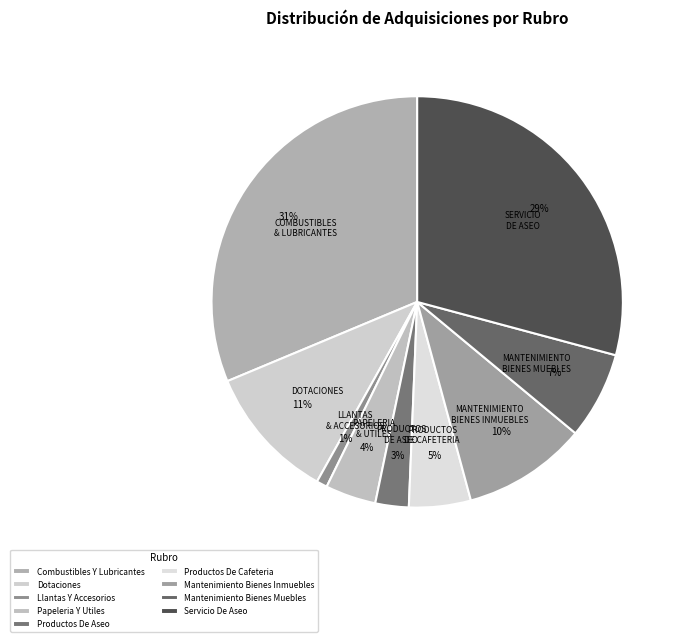

To the nearest percent, what is the difference between the largest and smallest slice percentages?

30%